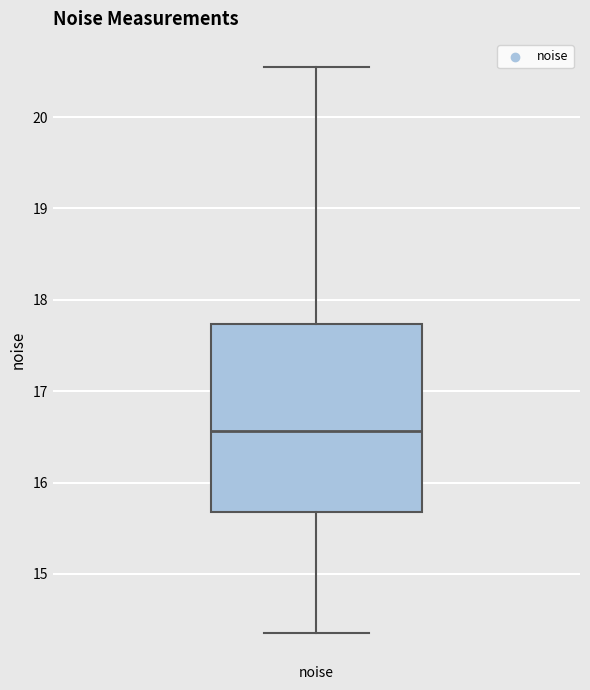

Read this box plot against the y-axis: the position of the median line, the range covered by the box, and the ends of both whiskers. The values are not printed on the chart, so give them approximately, as read against the axis.

median 16.6, box 15.7 to 17.7, whiskers 14.4 to 20.5